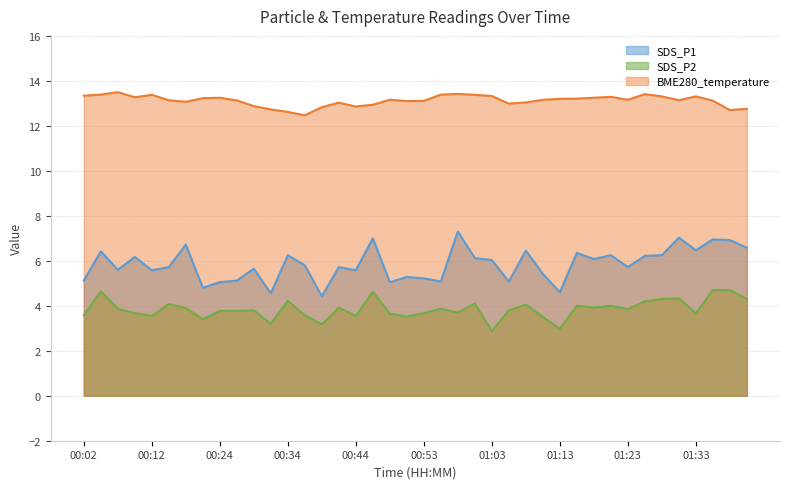

What position from the left is 01:30?

36